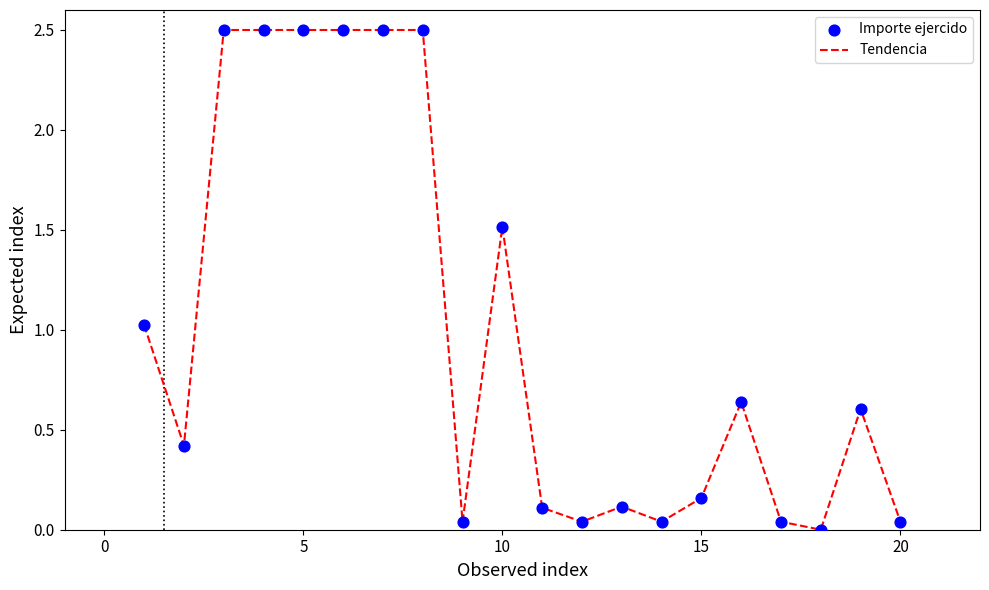

What is the greatest value displayed?

2.5